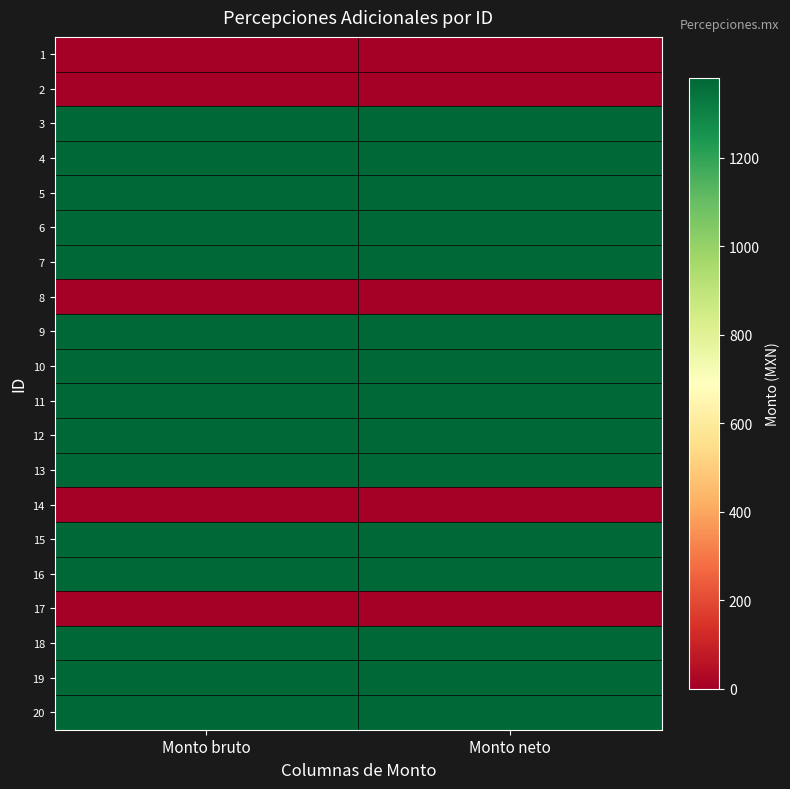

What is the difference between the highest and lowest values at Monto neto?

1380.5